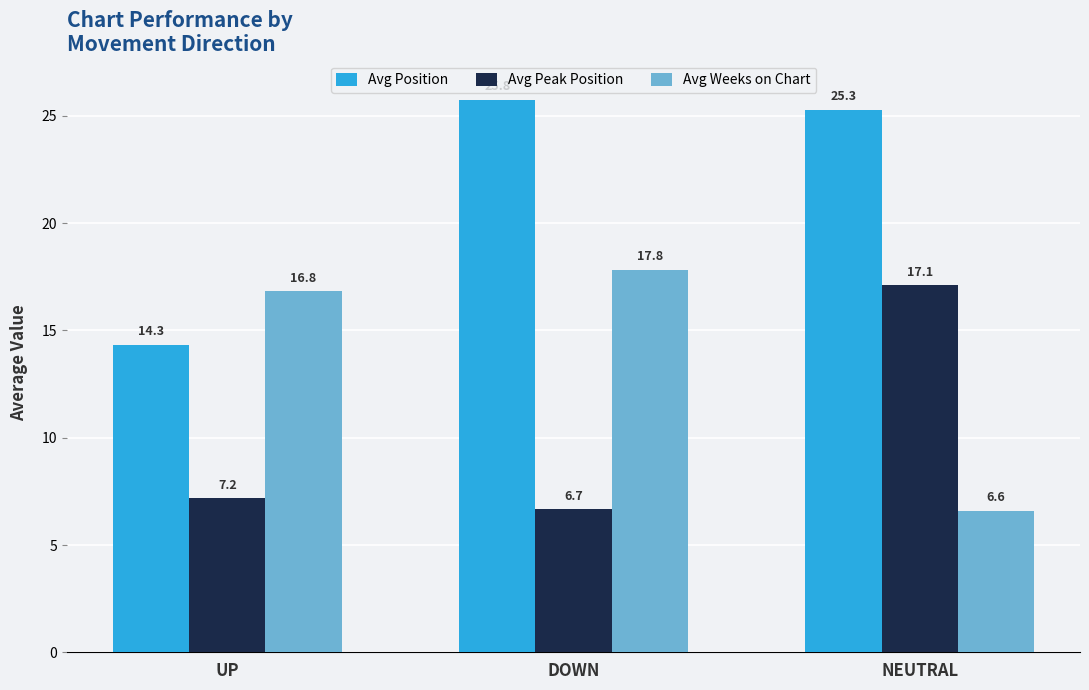

At which label does Avg Weeks on Chart first exceed 16?

UP